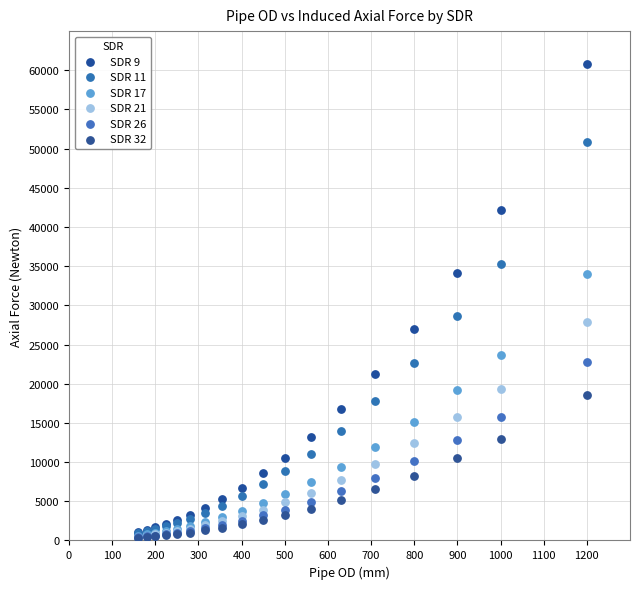

What are all the series names shown in the legend?

SDR 9, SDR 11, SDR 17, SDR 21, SDR 26, SDR 32